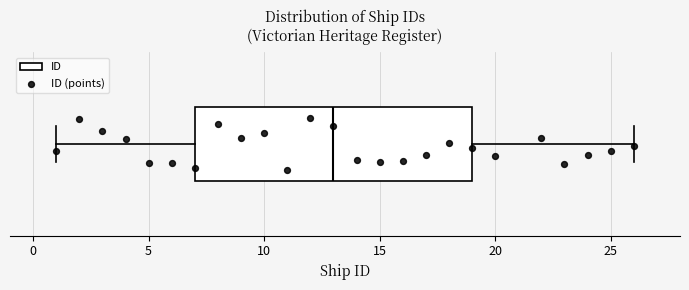

Where does the median line of the box sit on the x-axis? The values are not printed on the chart, so give them approximately, as read against the axis.

13